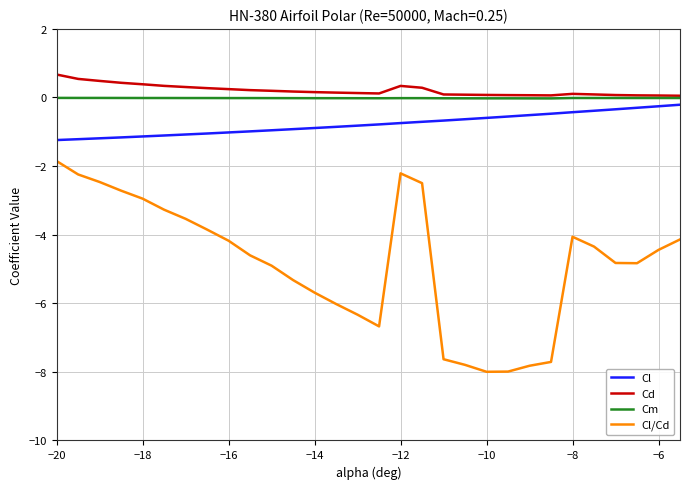

Which series has the largest range (max minus min)?

Cl/Cd